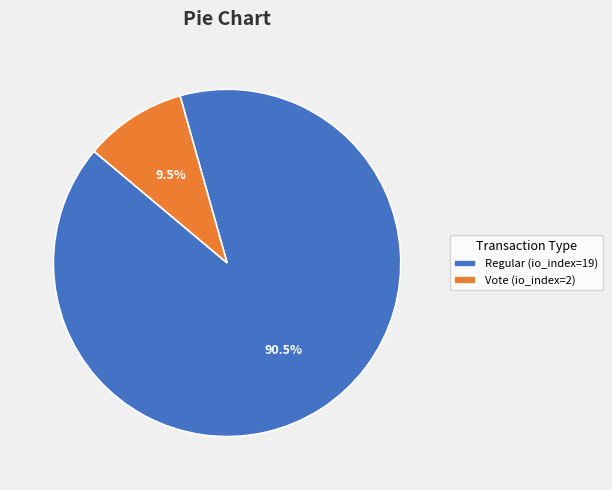

Count the number of slices in the pie.

2